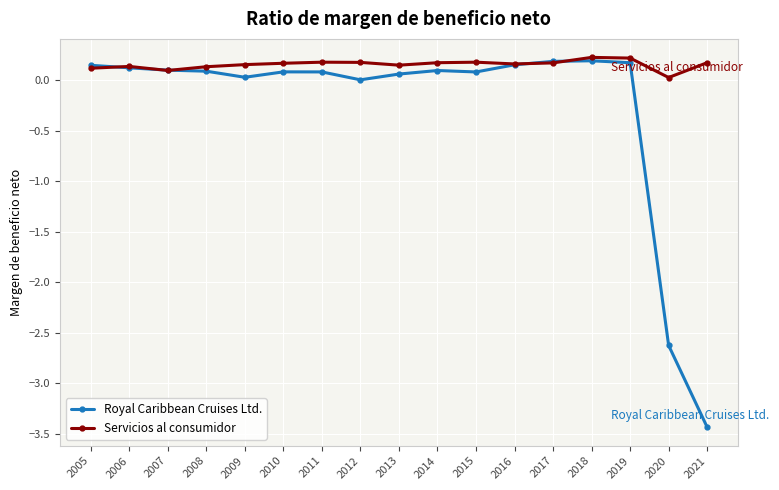

At 2020, list the series in order from smallest to largest.

Royal Caribbean Cruises Ltd., Servicios al consumidor